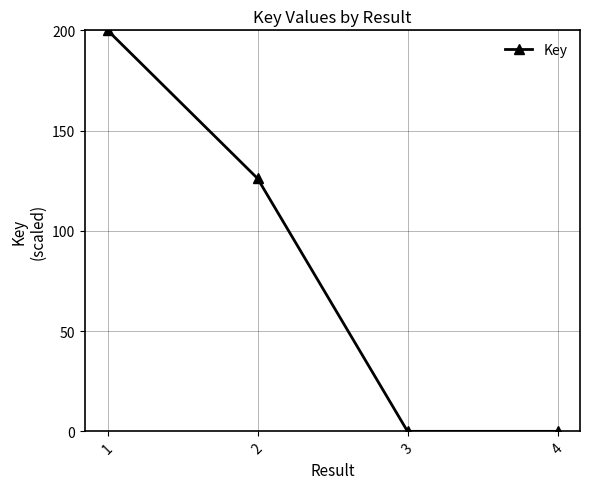

How many data points are less than 126?

2